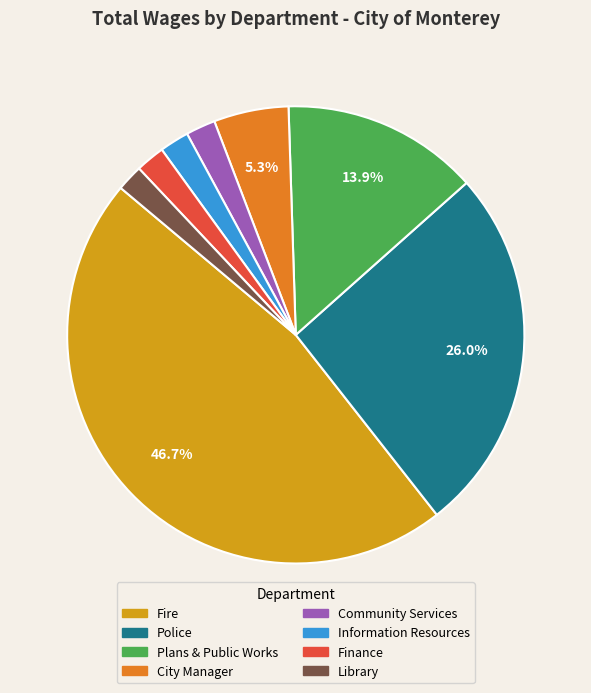

How many segments does this pie chart have?

8